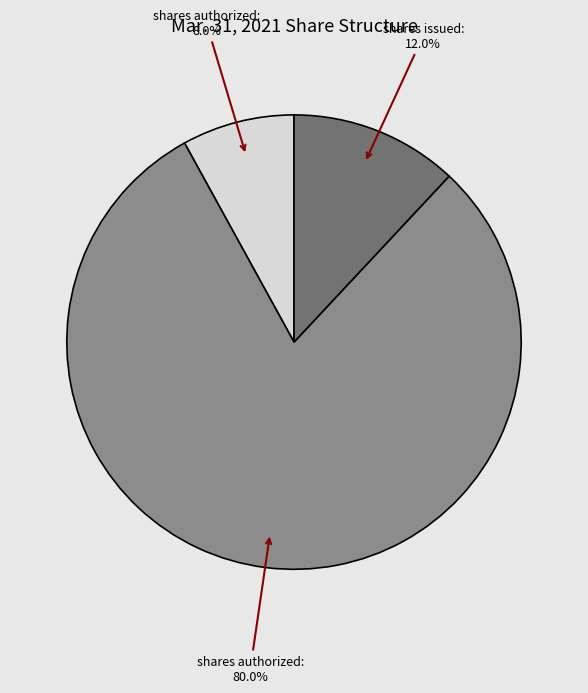

Is there any slice that represents more than half of the pie?

Yes